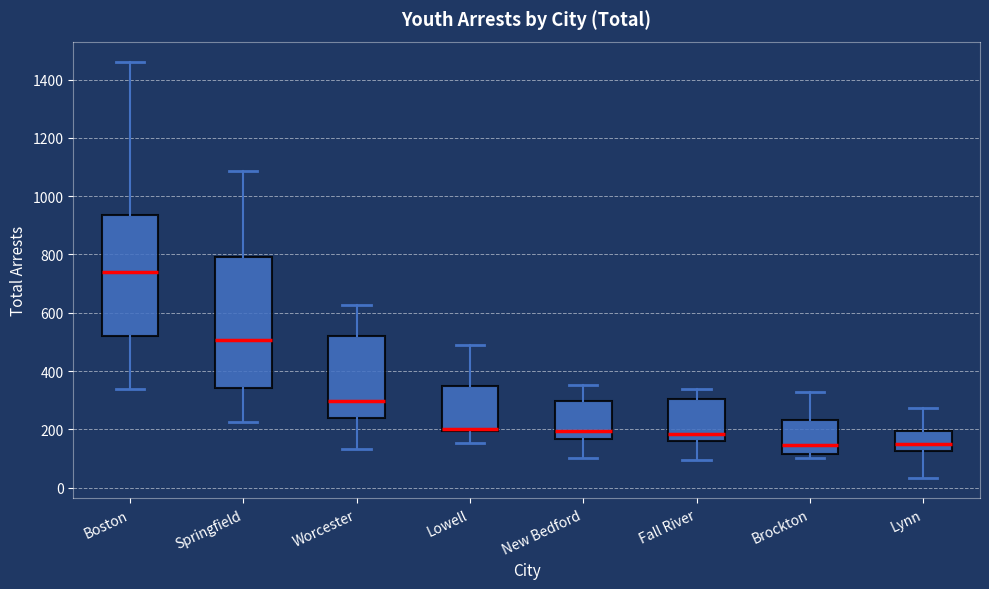

Reading left to right, read every box against the y-axis: the position of its median line, the range the box covers, and the ends of its whiskers. The values are not printed on the chart, so give them approximately, as read against the axis.

Boston: median 740, box 520 to 940, whiskers 340 to 1460
Springfield: median 500, box 340 to 780, whiskers 220 to 1080
Worcester: median 300, box 240 to 520, whiskers 140 to 620
Lowell: median 200 (just above the box's lower edge), box 200 to 360, whiskers 160 to 480
New Bedford: median 200, box 160 to 300, whiskers 100 to 360
Fall River: median 180, box 160 to 300, whiskers 100 to 340
Brockton: median 140, box 120 to 240, whiskers 100 to 340
Lynn: median 140, box 120 to 200, whiskers 40 to 280